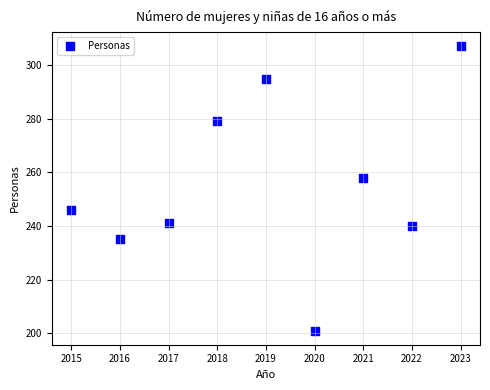

What Y value in the scatter plot is closest to 254?

258